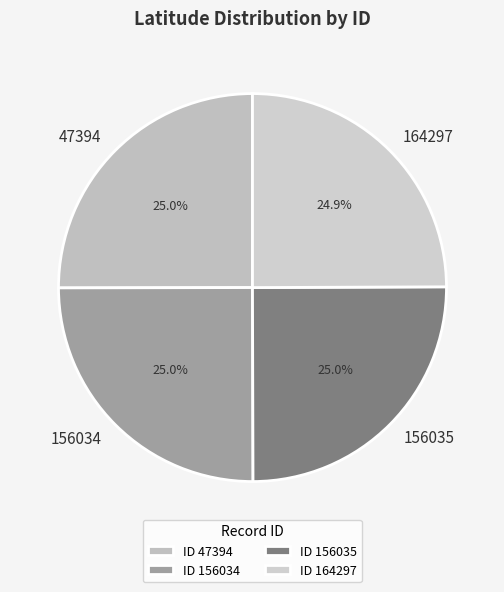

How many slices are in this pie chart?

4